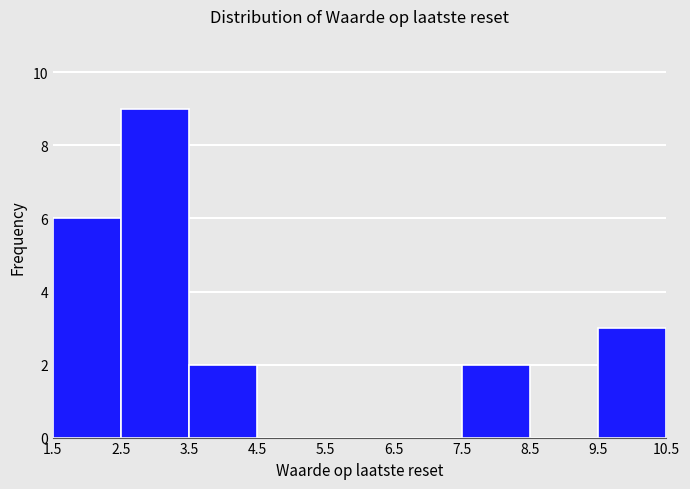

What is the height of the bar covering 9.5 to 10.5 on the x-axis? The values are not printed on the chart, so give them approximately, as read against the axis.

3